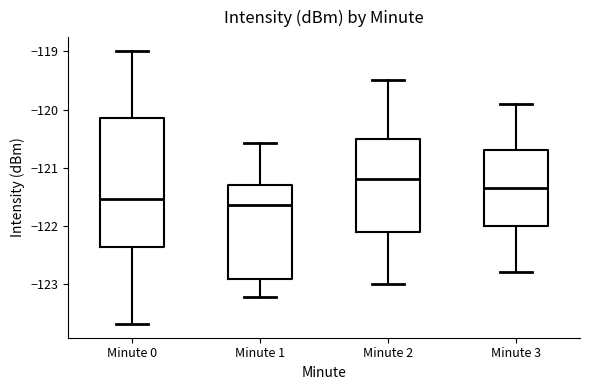

Reading left to right, read every box against the y-axis: the position of its median line, the range the box covers, and the ends of its whiskers. The values are not printed on the chart, so give them approximately, as read against the axis.

Minute 0: median -121.5, box -122.4 to -120.1, whiskers -123.7 to -119.0
Minute 1: median -121.6, box -122.9 to -121.3, whiskers -123.2 to -120.6
Minute 2: median -121.2, box -122.1 to -120.5, whiskers -123.0 to -119.5
Minute 3: median -121.3, box -122.0 to -120.7, whiskers -122.8 to -119.9